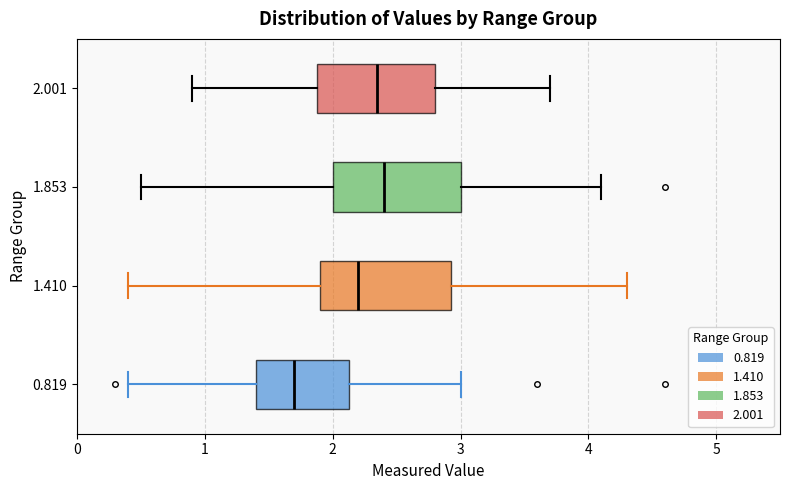

Reading bottom to top, transcribe this box plot: for each box, give where its median line is, the range the box spans, and where its two whiskers end, as read against the x-axis. The values are not printed on the chart, so give them approximately, as read against the axis.

0.819: median 1.7, box 1.4 to 2.1, whiskers 0.4 to 3.0
1.410: median 2.2, box 1.9 to 2.9, whiskers 0.4 to 4.3
1.853: median 2.4, box 2.0 to 3.0, whiskers 0.5 to 4.1
2.001: median 2.4, box 1.9 to 2.8, whiskers 0.9 to 3.7